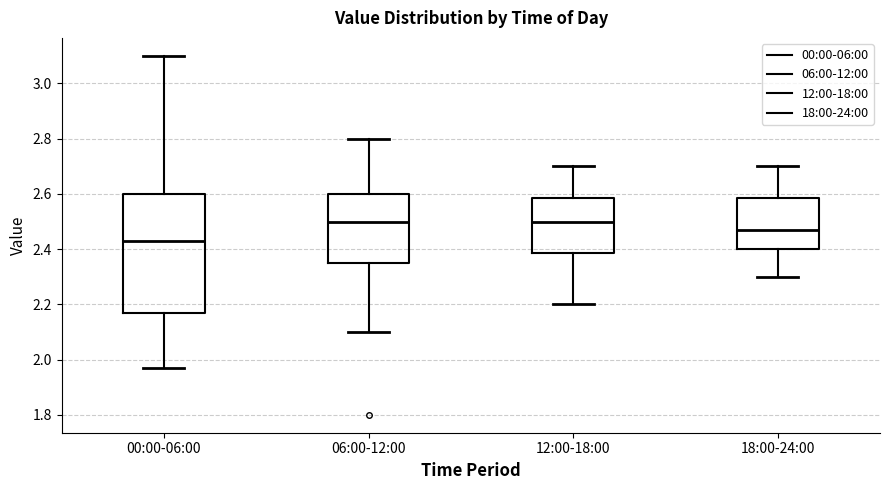

Reading left to right, read every box against the y-axis: the position of its median line, the range the box covers, and the ends of its whiskers. The values are not printed on the chart, so give them approximately, as read against the axis.

00:00-06:00: median 2.44, box 2.18 to 2.60, whiskers 1.98 to 3.10
06:00-12:00: median 2.50, box 2.36 to 2.60, whiskers 2.10 to 2.80
12:00-18:00: median 2.50, box 2.38 to 2.58, whiskers 2.20 to 2.70
18:00-24:00: median 2.48, box 2.40 to 2.58, whiskers 2.30 to 2.70